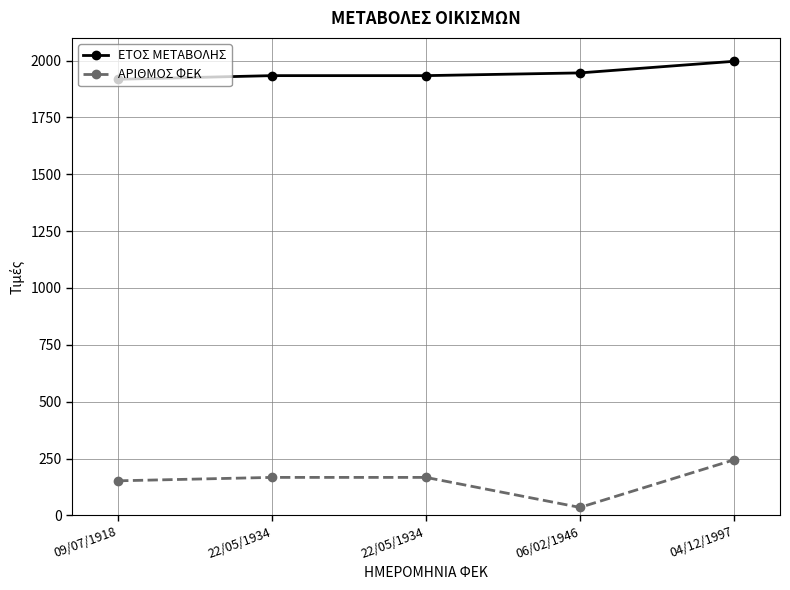

At how many categories does at least one series exceed 1740?

5